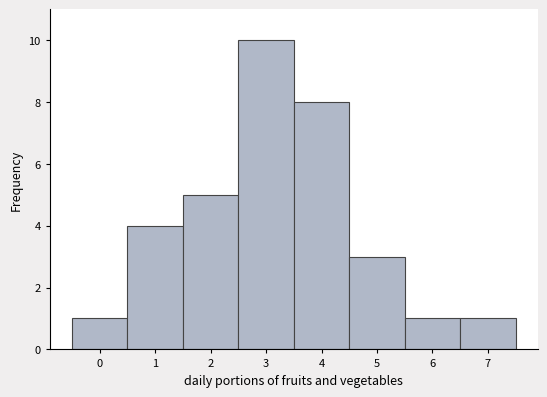

Reading left to right, transcribe this chart: for each bar, give the range it covers on the x-axis and its height. The values are not printed on the chart, so give them approximately, as read against the axis.

-0.5 to 0.5: 1
0.5 to 1.5: 4
1.5 to 2.5: 5
2.5 to 3.5: 10
3.5 to 4.5: 8
4.5 to 5.5: 3
5.5 to 6.5: 1
6.5 to 7.5: 1